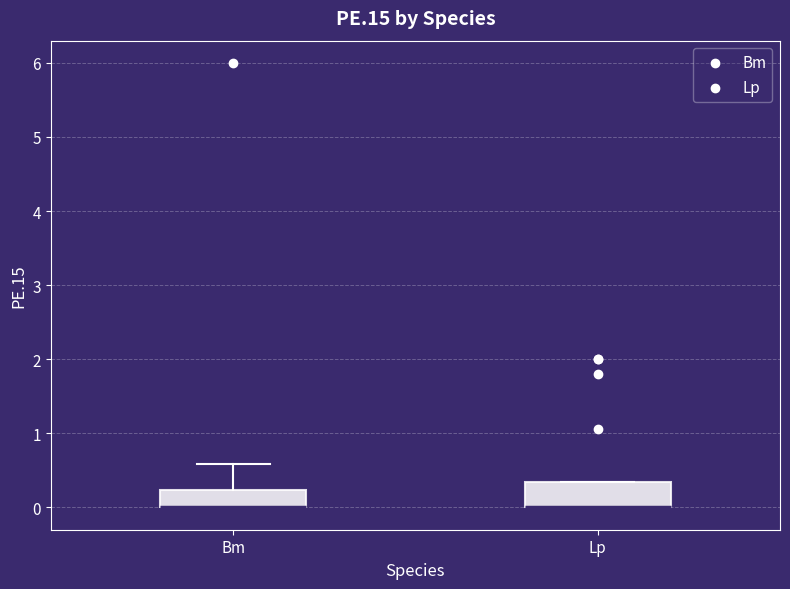

Reading left to right, read every box against the y-axis: the position of its median line, the range the box covers, and the ends of its whiskers. The values are not printed on the chart, so give them approximately, as read against the axis.

Bm: median 0.0 (drawn on the box's lower edge), box 0.0 to 0.2, whiskers 0.0 to 0.6
Lp: median 0.0 (drawn on the box's lower edge), box 0.0 to 0.3, whiskers 0.0 to 0.3